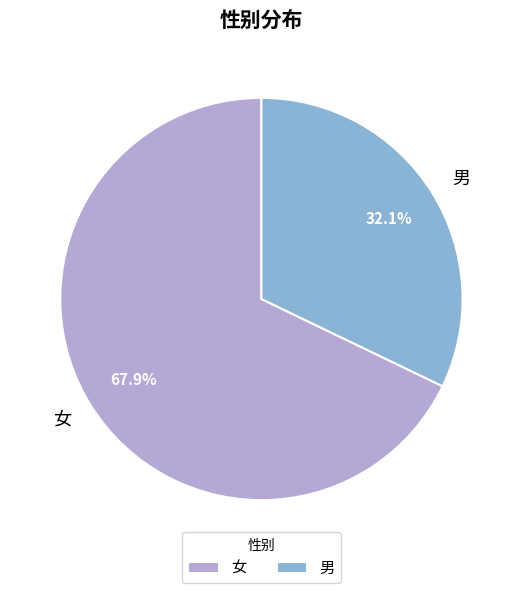

How many segments does this pie chart have?

2